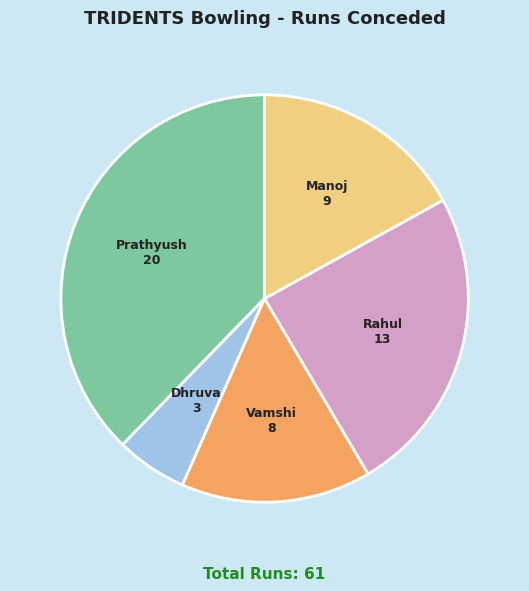

Does any single category account for the majority?

No